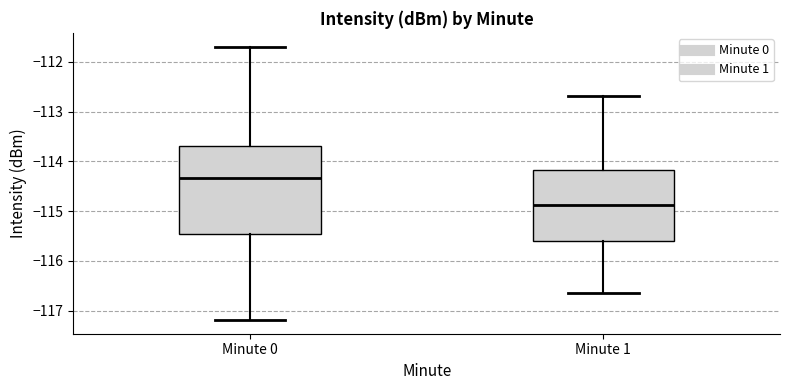

Which box's median line is the lowest?

Minute 1